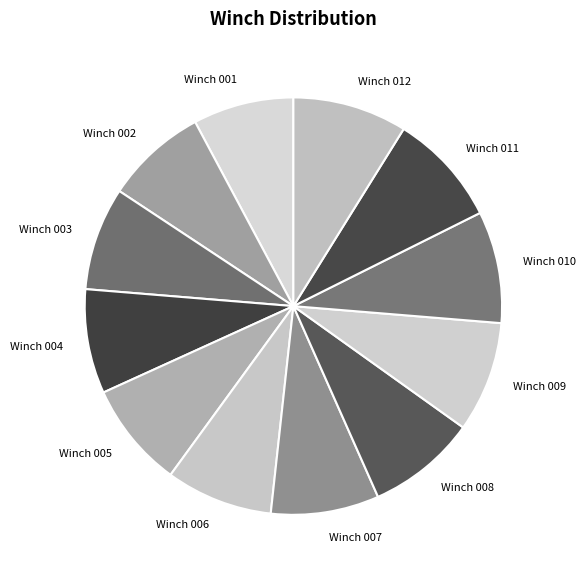

Is there a majority slice in this chart?

No